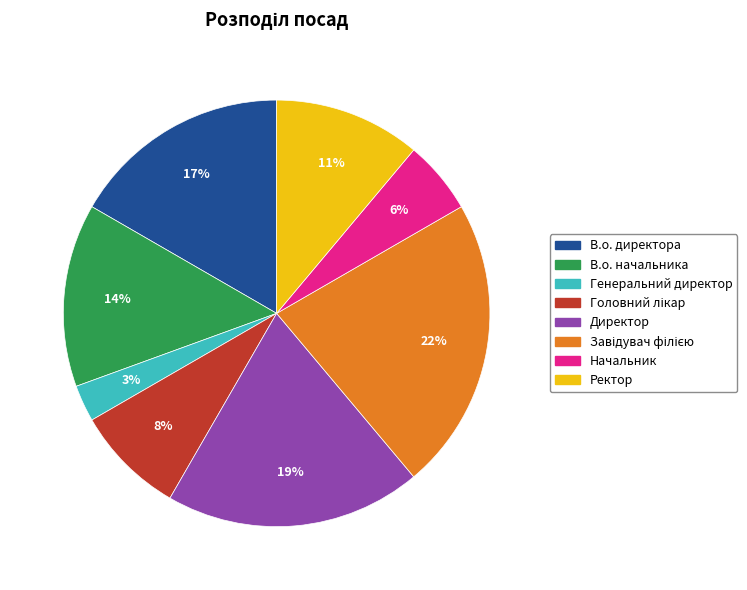

Approximately how many times larger is the value at Ректор compared to В.о. начальника?

0.8